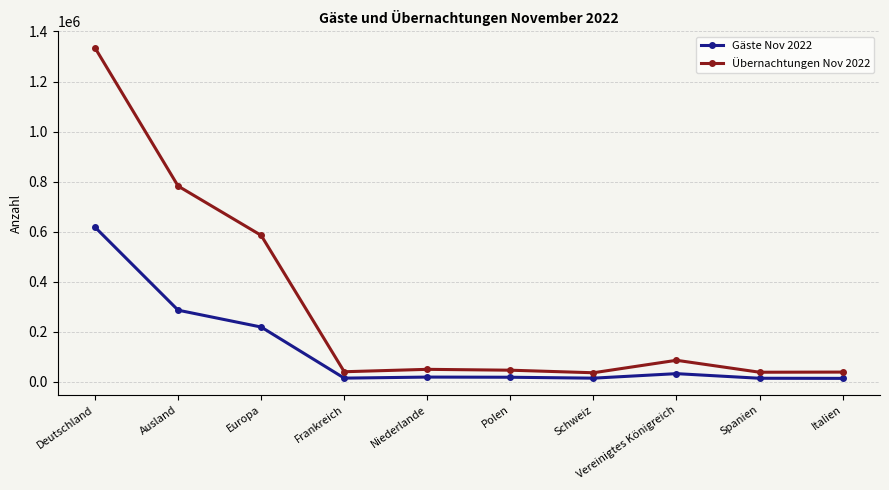

The value of Übernachtungen Nov 2022 at Europa is 585227. True or false?

True